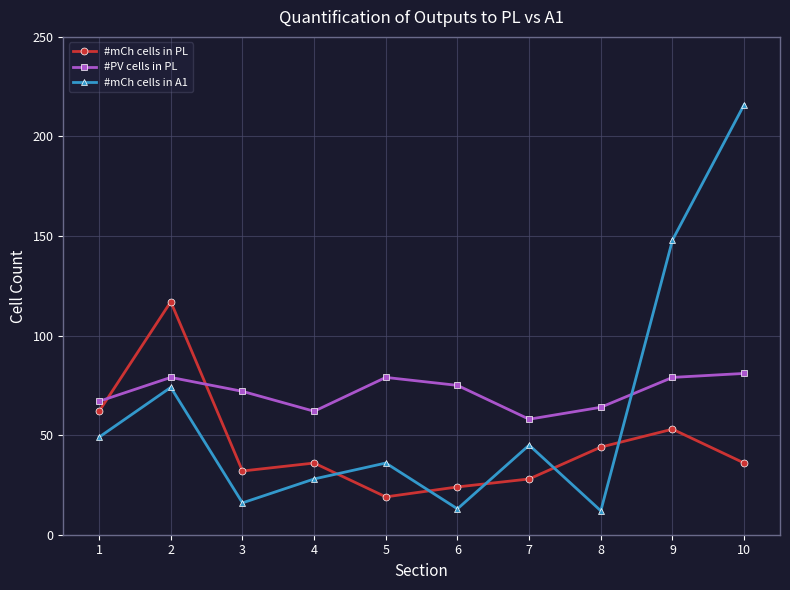

The value of #mCh cells in A1 at 5 is 12. True or false?

False